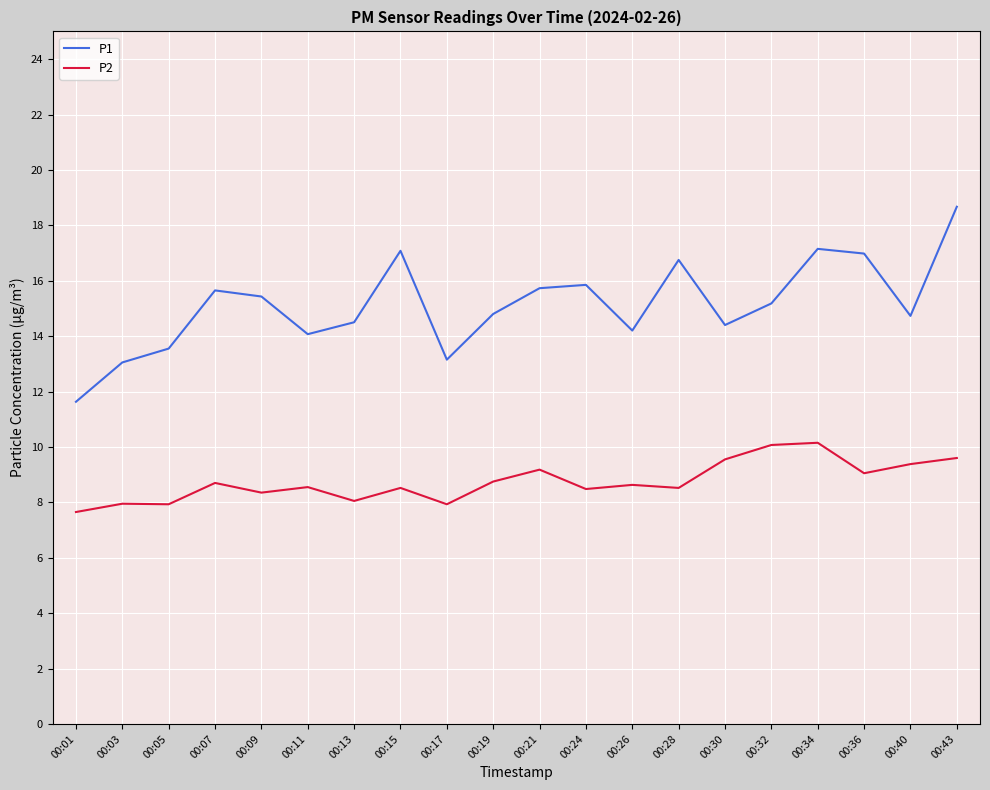

What is the approximate value of P1 at 00:07?

15.7